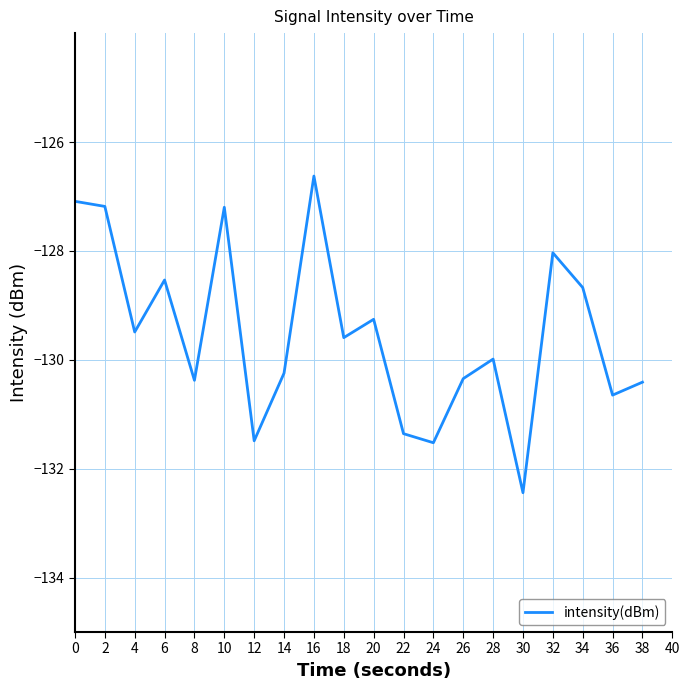

Which has a higher value, 36 or 20?

20